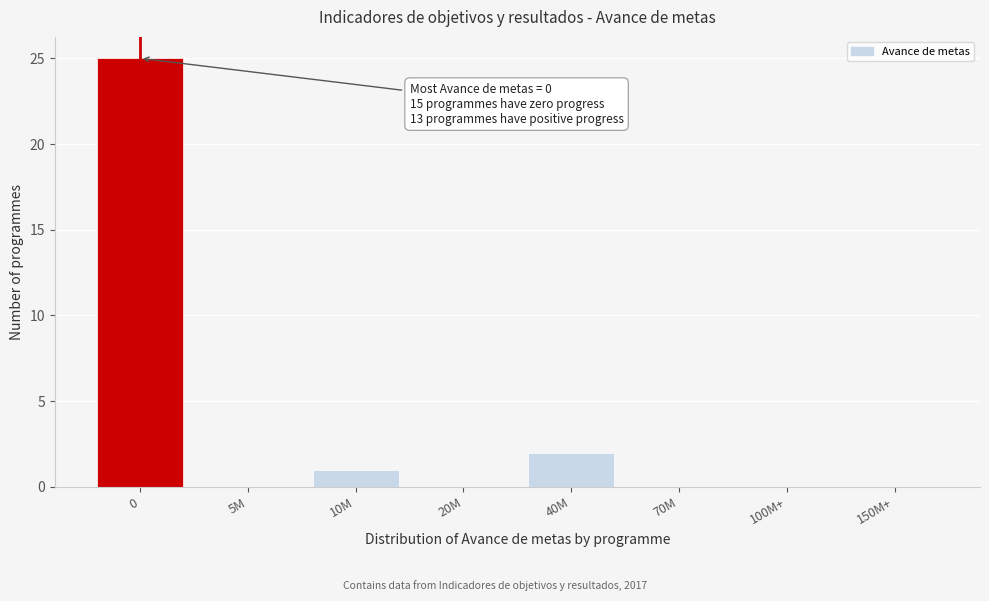

Reading left to right, transcribe all the data shown in this chart.

0=25	5M=0	10M=1	20M=0	40M=2	70M=0	100M+=0	150M+=0